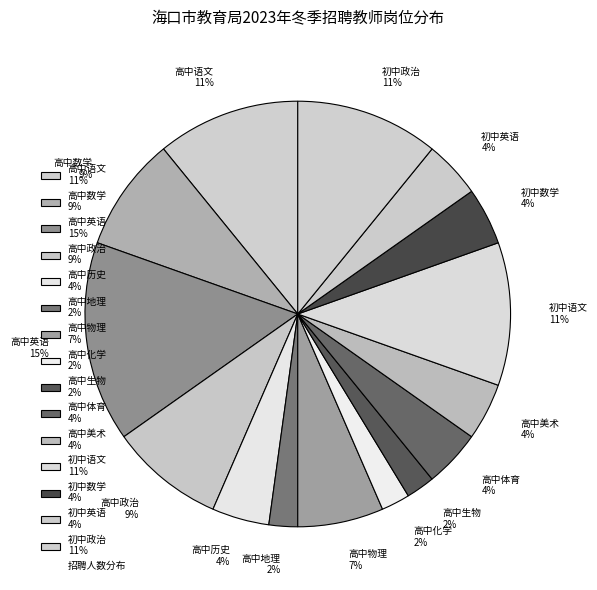

Which has a higher value, 高中物理 7% or 高中数学 9%?

高中数学 9%